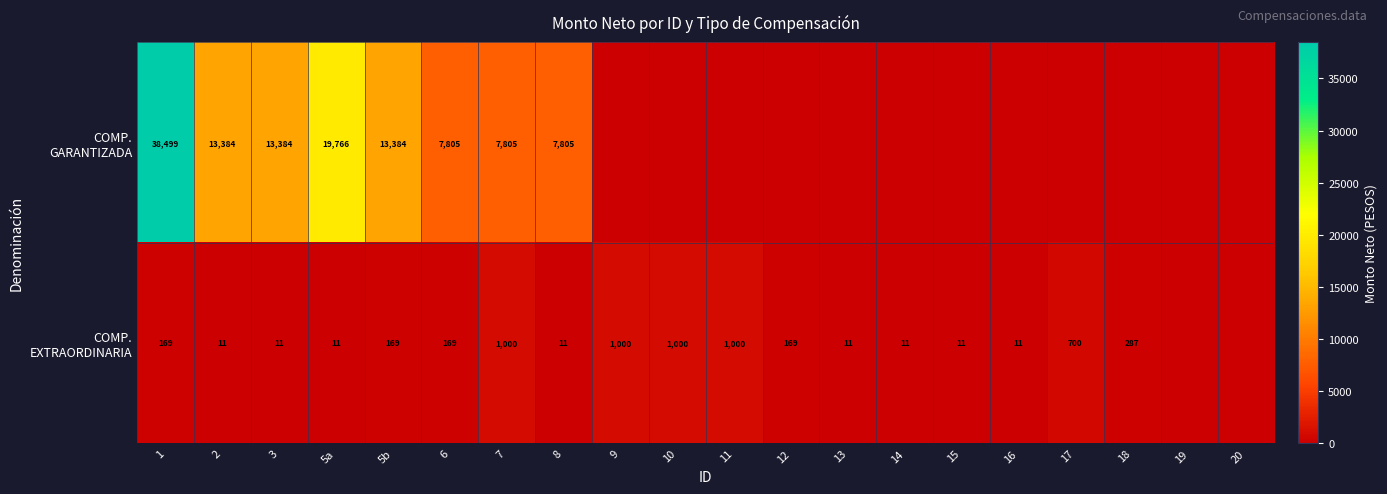

What is the total value across all series at 5b?

13553